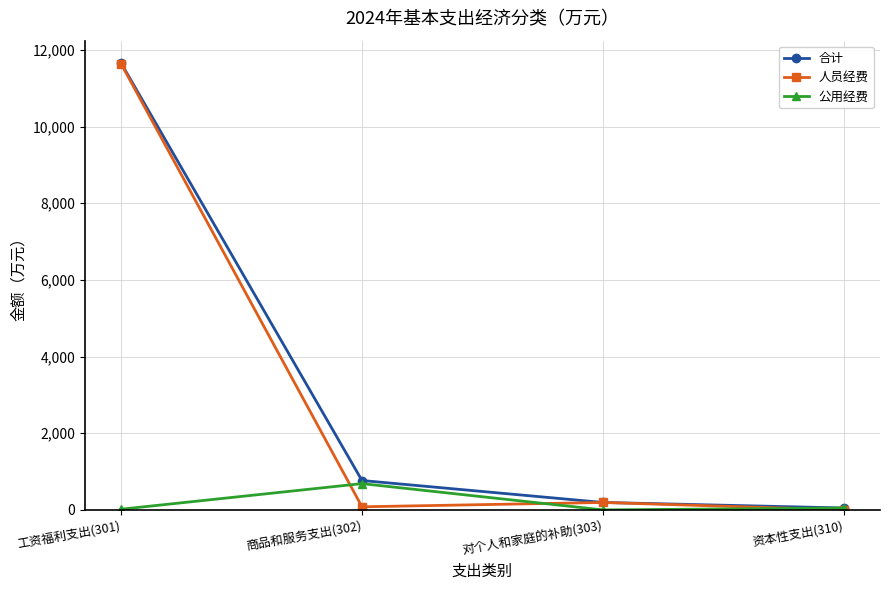

At which label is 合计 closest to 5855?

商品和服务支出(302)